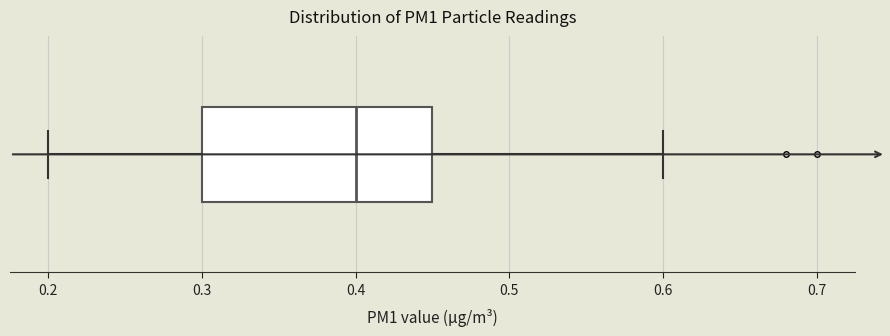

Transcribe this box plot: give where the median line is, the range the box spans, and where the two whiskers end, as read against the x-axis. The values are not printed on the chart, so give them approximately, as read against the axis.

median 0.40, box 0.30 to 0.45, whiskers 0.20 to 0.60